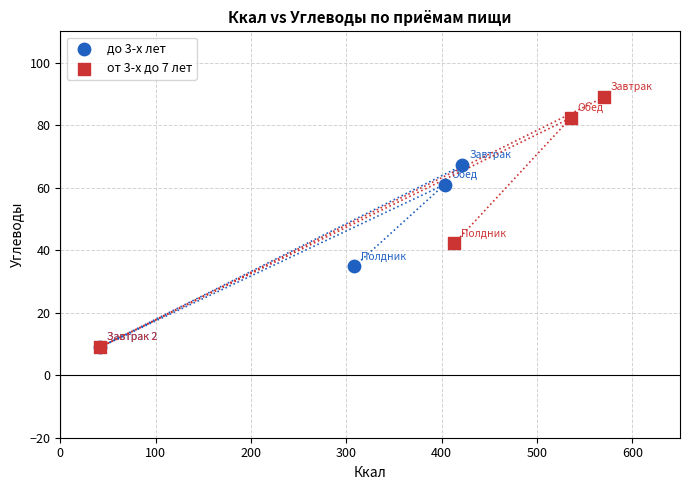

Which series reaches the maximum Y coordinate?

от 3-х до 7 лет